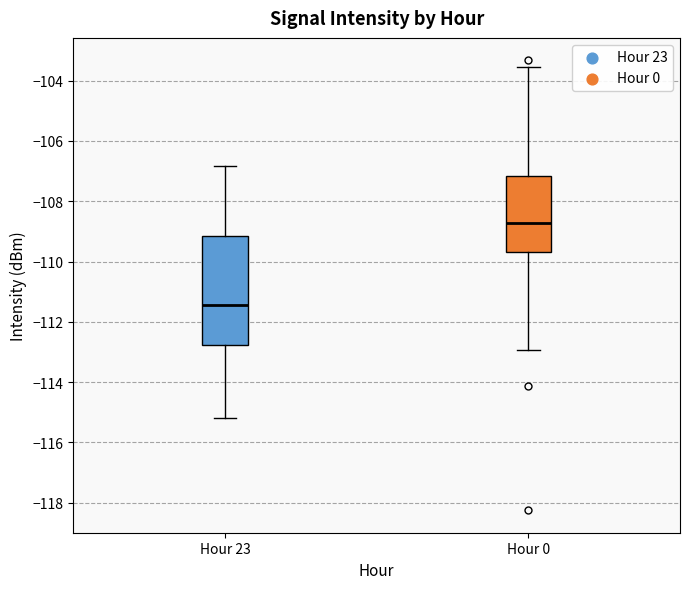

Which box is the tallest, from its lower edge to its upper edge?

Hour 23